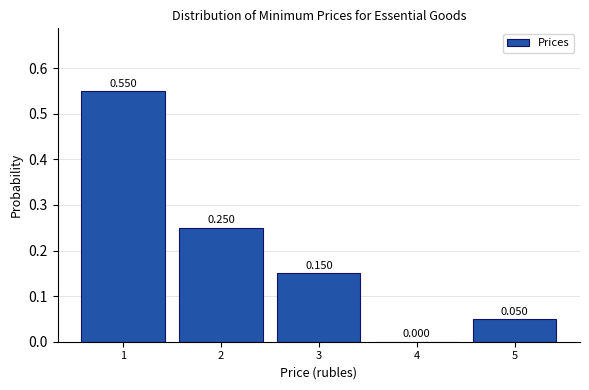

How many values exceed 0?

4